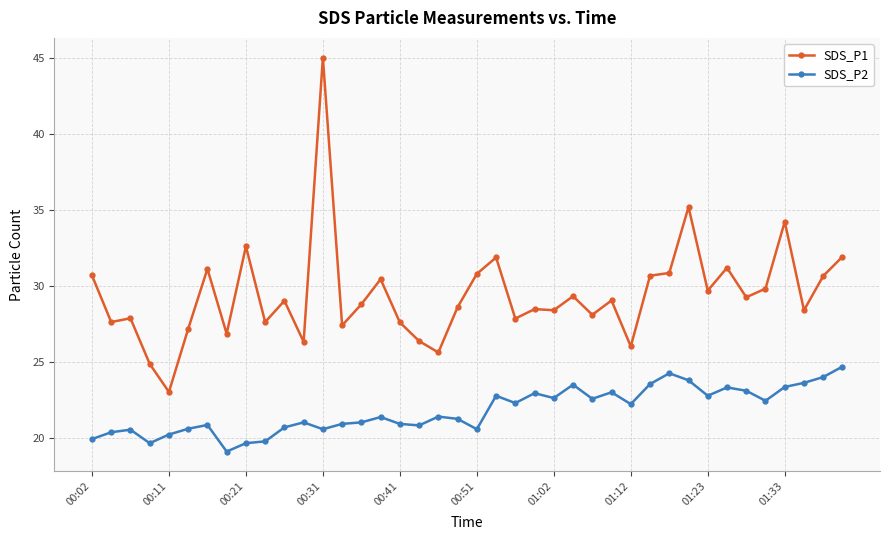

How many categories are shown in the chart?

40